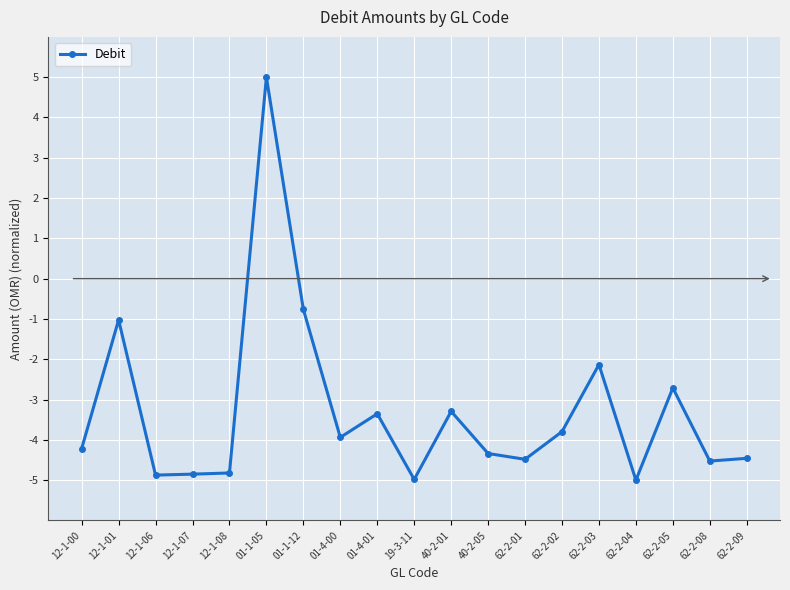

At which category does the chart reach its peak across all series?

01-1-05